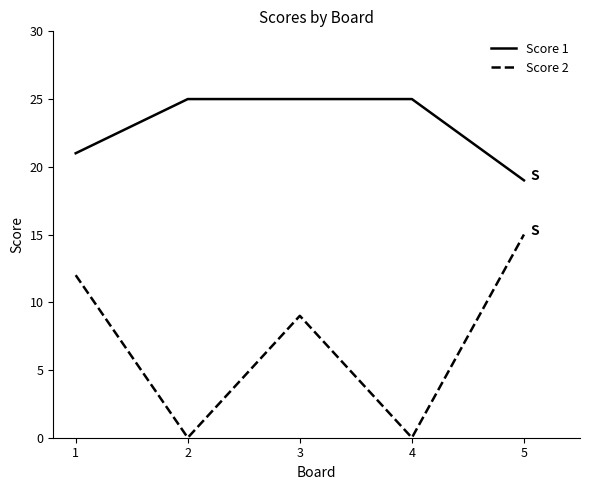

Does the chart have visible grid lines?

No